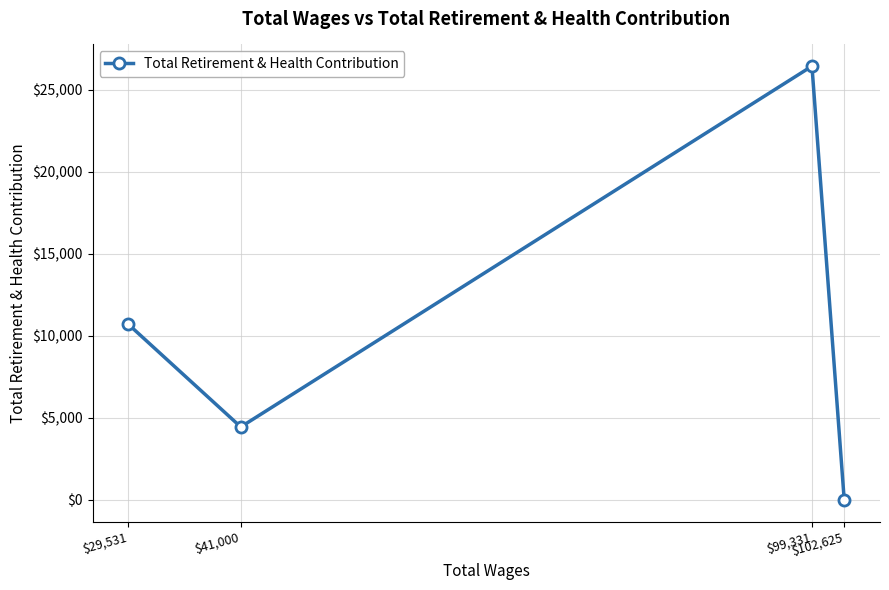

Rank the categories by value from highest to lowest.

$99,331, $29,531, $41,000, $102,625